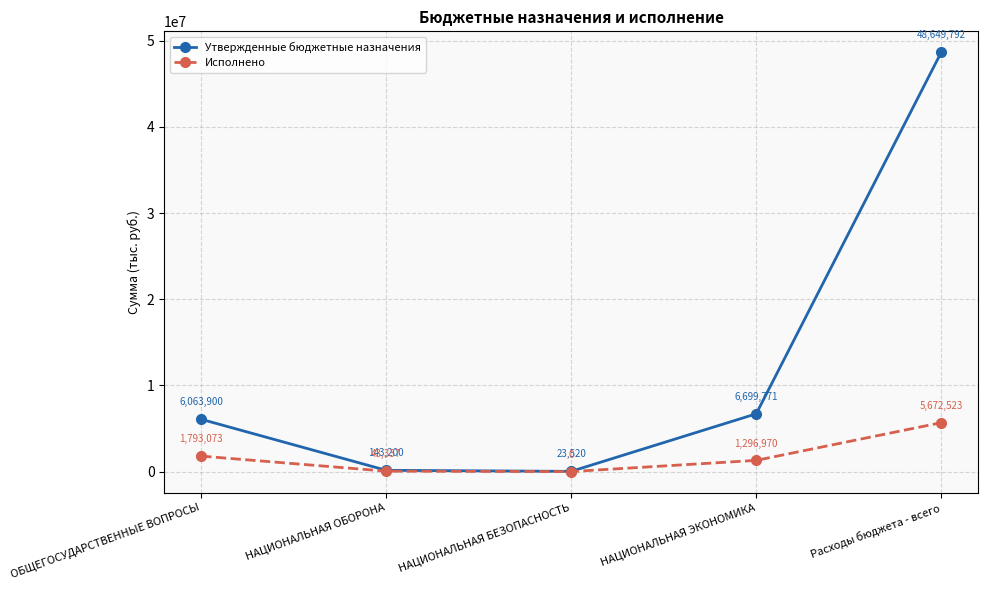

At which label does Утвержденные бюджетные назначения reach its peak?

Расходы бюджета - всего